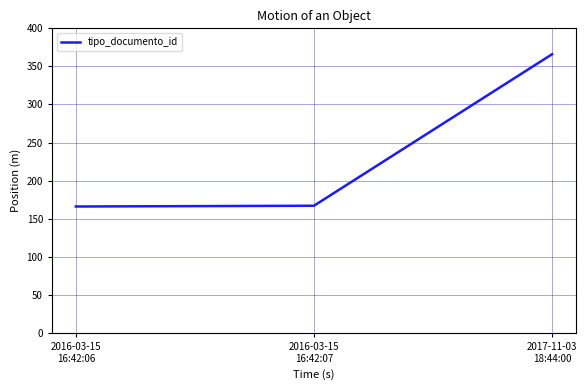

What is the maximum value shown in the chart?

366